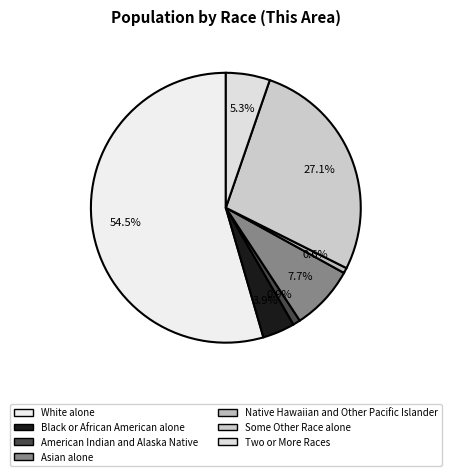

How many segments does this pie chart have?

7